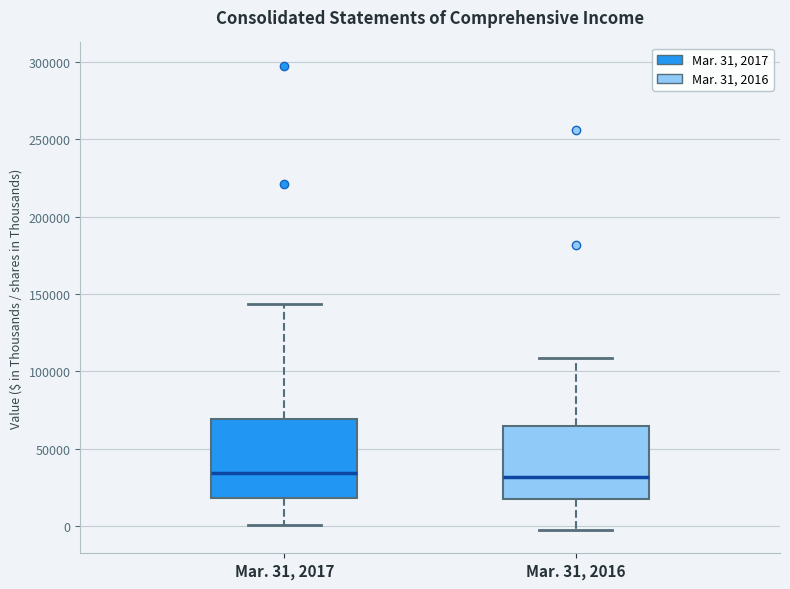

Reading left to right, read every box against the y-axis: the position of its median line, the range the box covers, and the ends of its whiskers. The values are not printed on the chart, so give them approximately, as read against the axis.

Mar. 31, 2017: median 35000, box 20000 to 70000, whiskers 0 to 145000
Mar. 31, 2016: median 30000, box 20000 to 65000, whiskers 0 to 110000